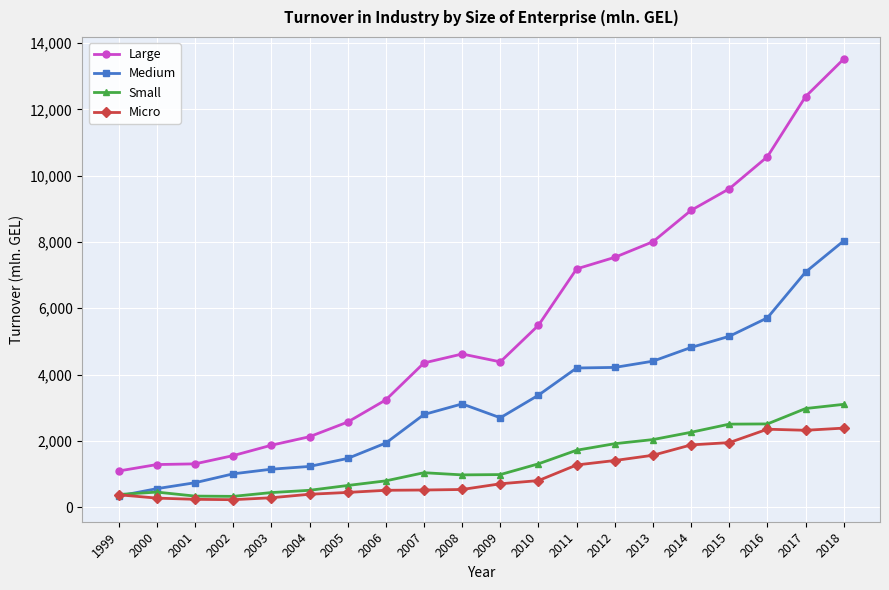

The Micro series shows 2568.1 at 2014. True or false?

False